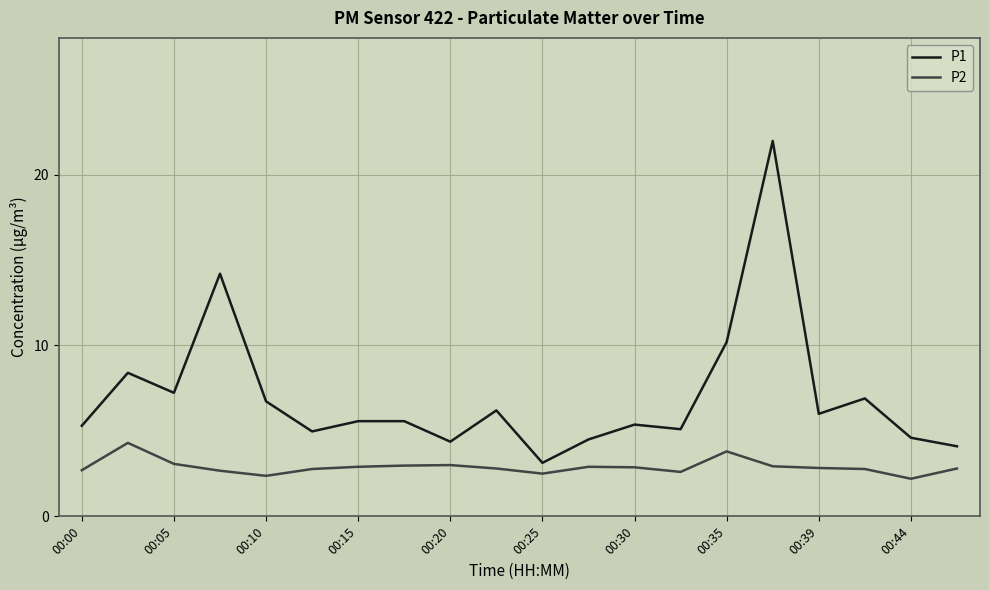

True or false: P1 has more than 1 points higher than both neighbors.

True